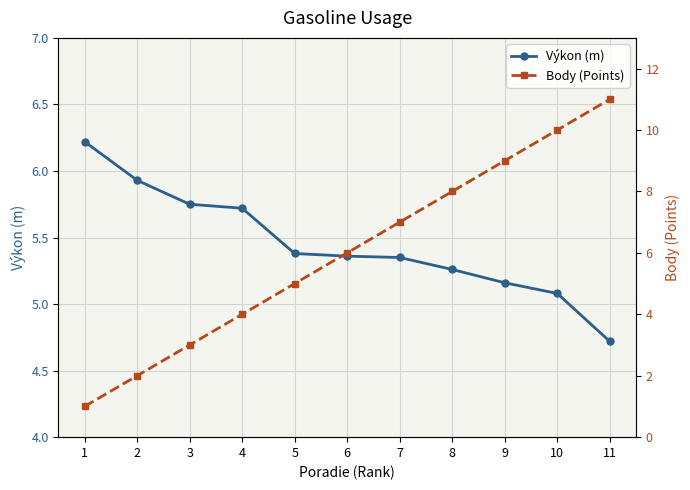

List the labels in order of Výkon (m) value, smallest first.

11, 10, 9, 8, 7, 6, 5, 4, 3, 2, 1